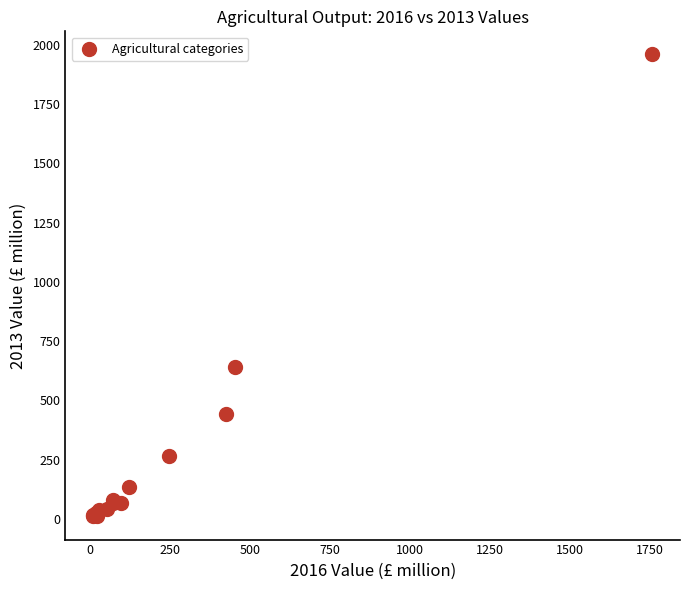

What Y value in the scatter plot is closest to 984?

640.5